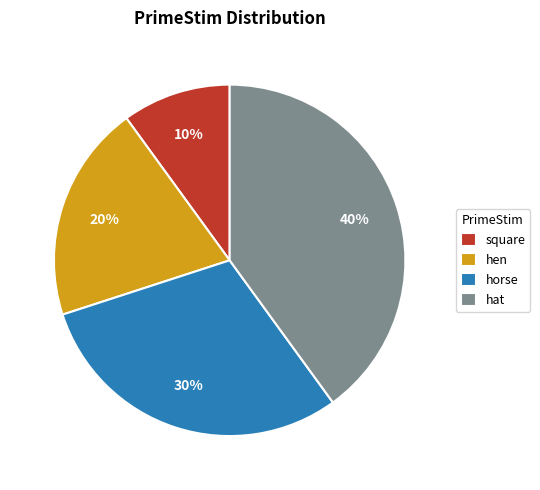

Do square and horse together represent more than half of the pie?

No